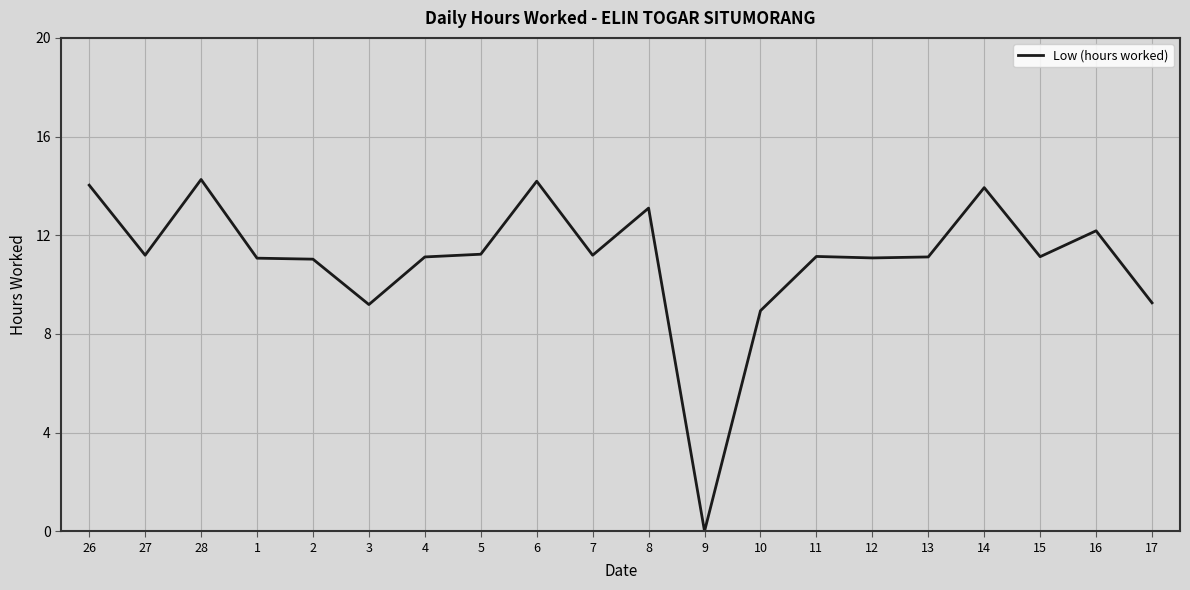

What is the maximum value shown in the chart?

14.3